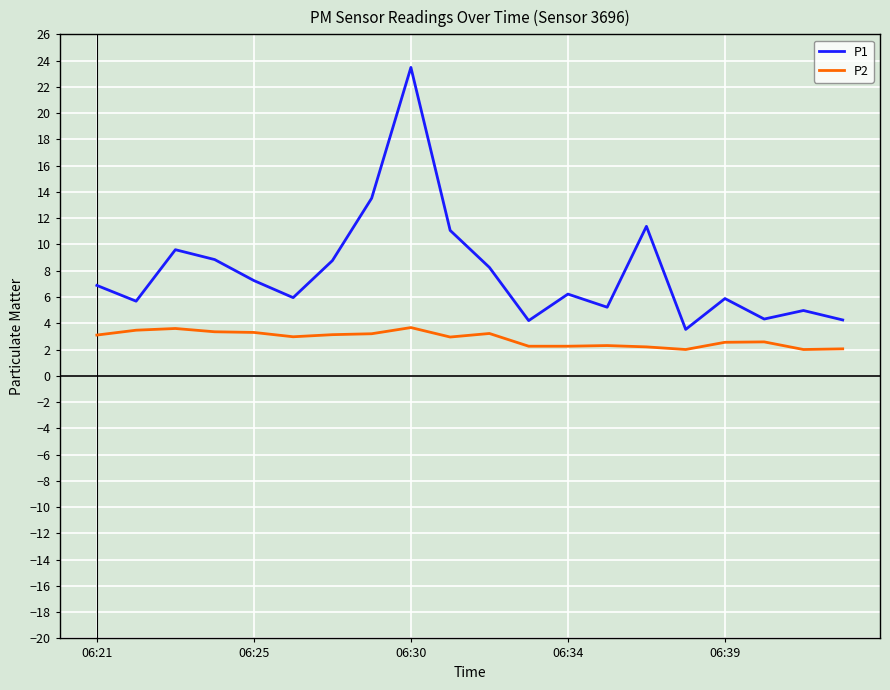

True or false: P2 and P1 intersect in this chart.

False